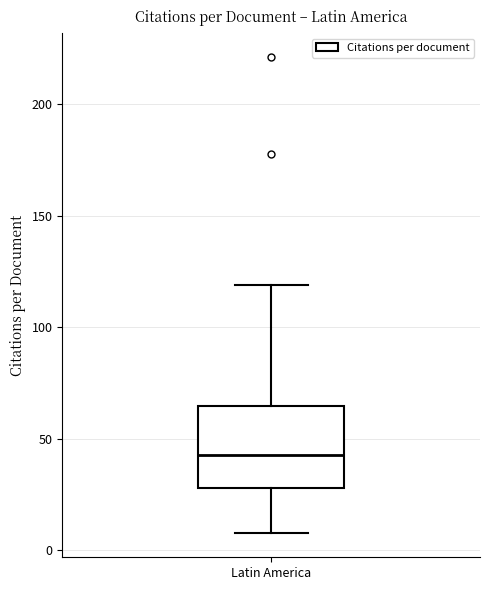

Transcribe this box plot: give where the median line is, the range the box spans, and where the two whiskers end, as read against the y-axis. The values are not printed on the chart, so give them approximately, as read against the axis.

median 45, box 30 to 65, whiskers 10 to 120